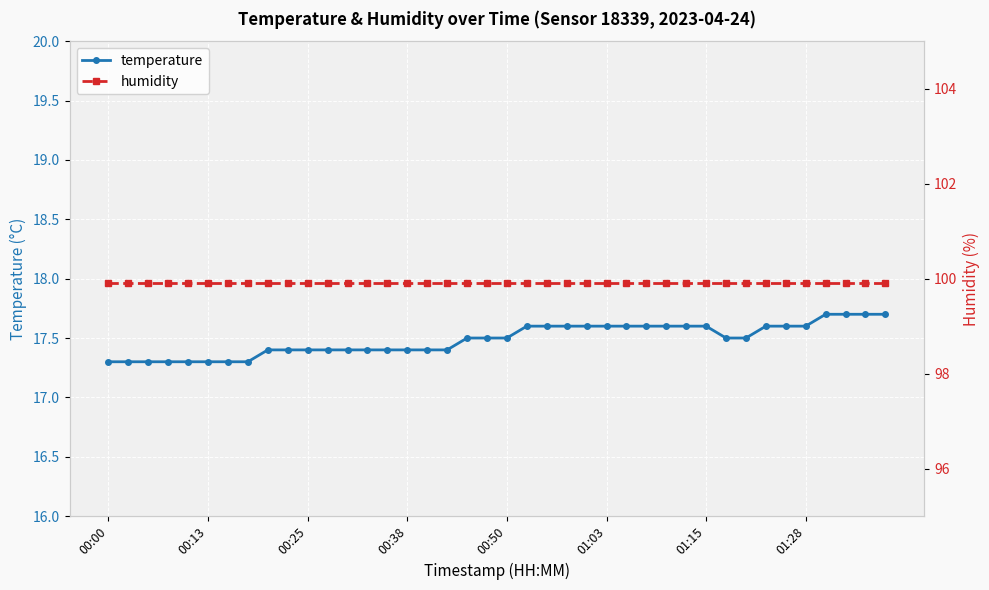

What value does the temperature series have at 27?

17.6